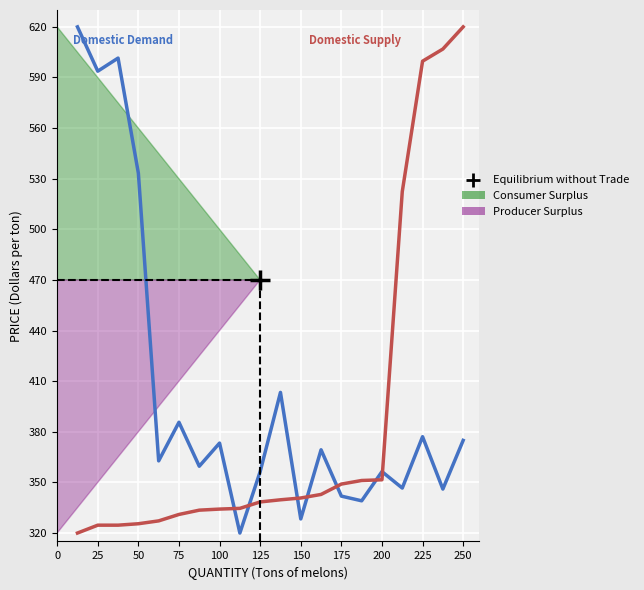

How many series are shown in this chart?

2